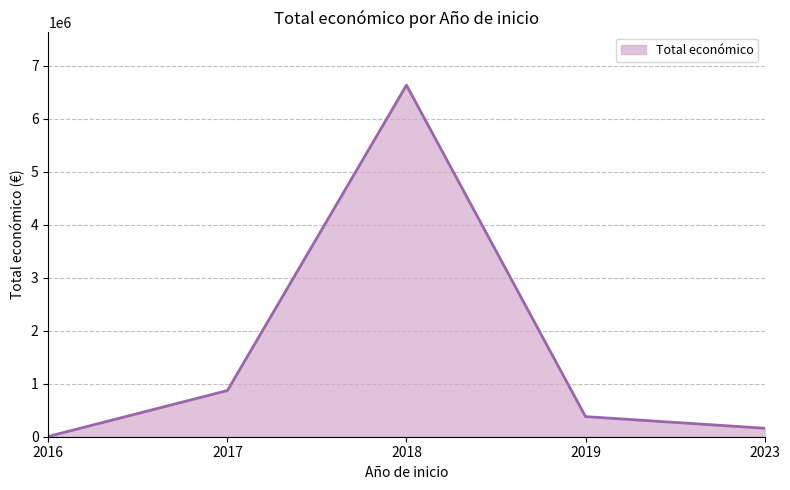

List the labels in order of value, smallest first.

2016, 2023, 2019, 2017, 2018